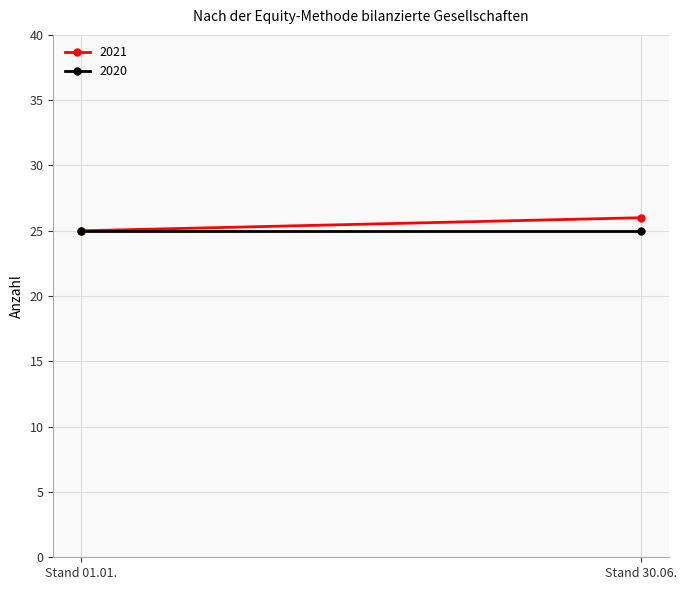

At Stand 30.06., list the series in order from smallest to largest.

2020, 2021